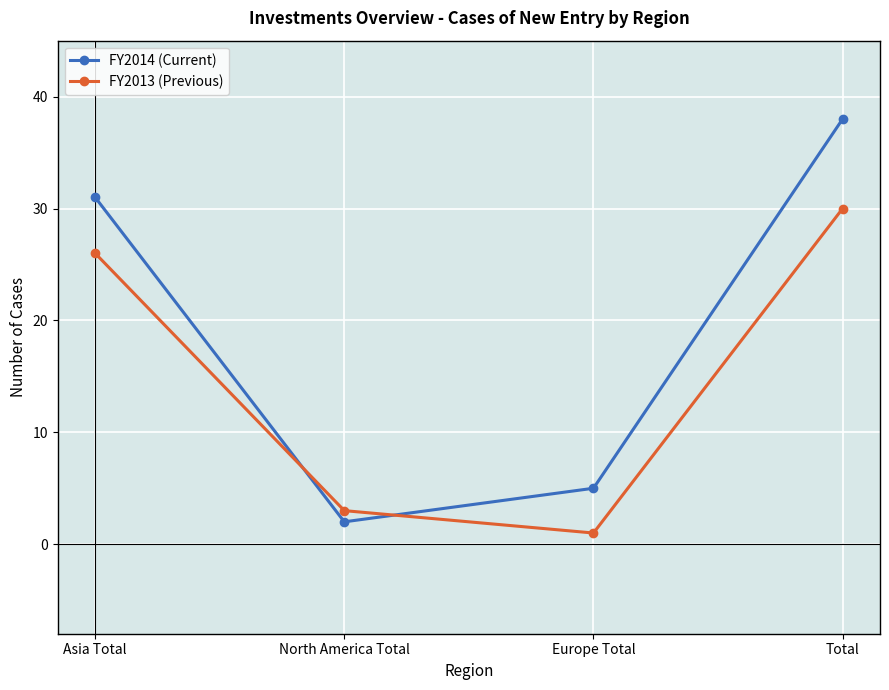

True or false: FY2014 (Current) has more than 2 interior local peaks.

False